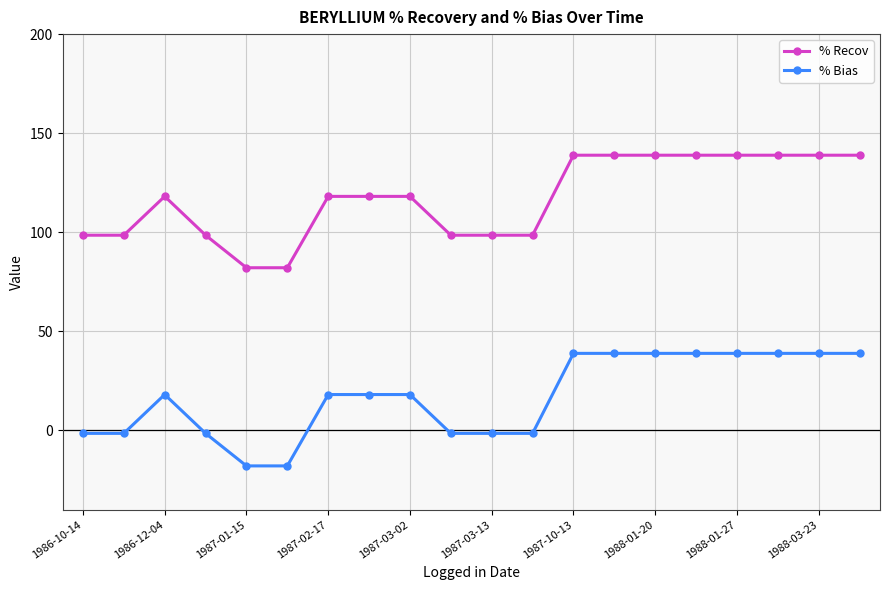

Which series has the largest total across all categories?

% Recov